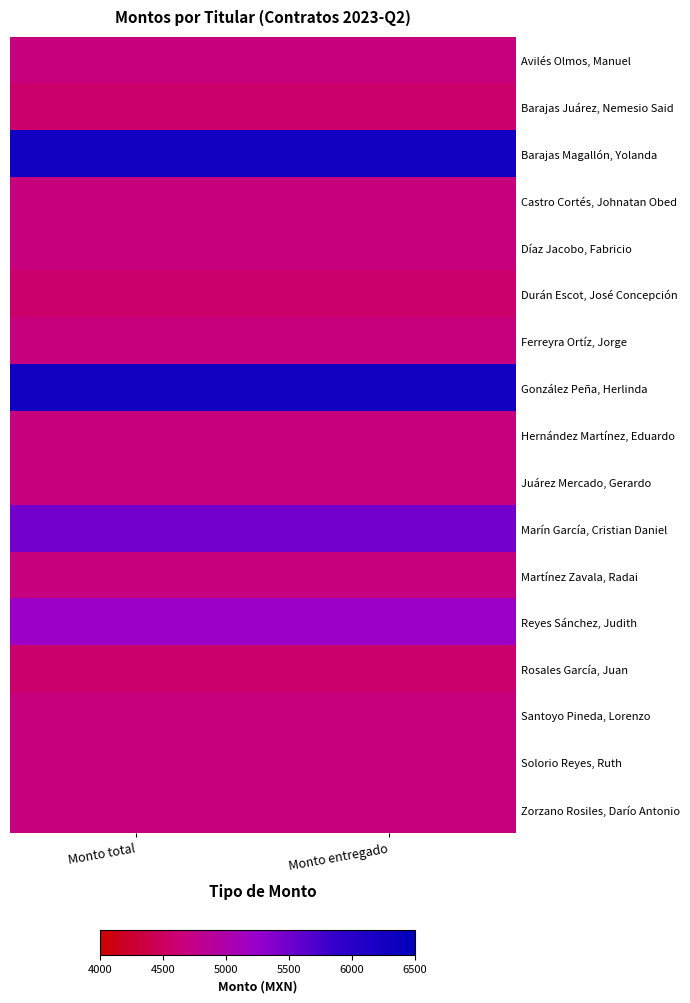

Reading left to right, extract all data points from this chart.

Avilés Olmos, Manuel: Monto total=4677.6	Monto entregado=4677.6
Barajas Juárez, Nemesio Said: Monto total=4570.5	Monto entregado=4570.5
Barajas Magallón, Yolanda: Monto total=6279.6	Monto entregado=6279.6
Castro Cortés, Johnatan Obed: Monto total=4677.6	Monto entregado=4677.6
Díaz Jacobo, Fabricio: Monto total=4677.6	Monto entregado=4677.6
Durán Escot, José Concepción: Monto total=4570.5	Monto entregado=4570.5
Ferreyra Ortíz, Jorge: Monto total=4677.6	Monto entregado=4677.6
González Peña, Herlinda: Monto total=6279.6	Monto entregado=6279.6
Hernández Martínez, Eduardo: Monto total=4677.6	Monto entregado=4677.6
Juárez Mercado, Gerardo: Monto total=4677.6	Monto entregado=4677.6
Marín García, Cristian Daniel: Monto total=5477.7	Monto entregado=5477.7
Martínez Zavala, Radai: Monto total=4677.6	Monto entregado=4677.6
Reyes Sánchez, Judith: Monto total=5210.7	Monto entregado=5210.7
Rosales García, Juan: Monto total=4570.5	Monto entregado=4570.5
Santoyo Pineda, Lorenzo: Monto total=4677.6	Monto entregado=4677.6
Solorio Reyes, Ruth: Monto total=4677.6	Monto entregado=4677.6
Zorzano Rosiles, Darío Antonio: Monto total=4677.6	Monto entregado=4677.6